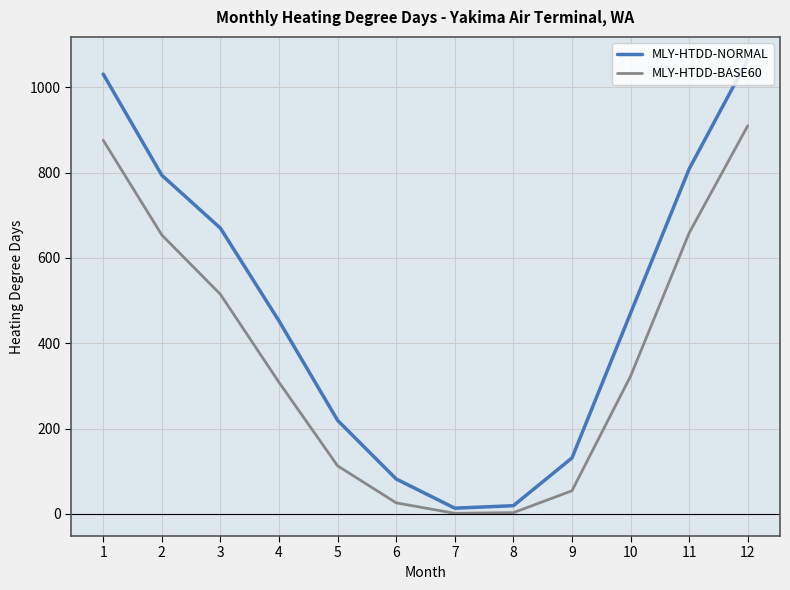

Between 5 and 10, which series saw the biggest shift?

MLY-HTDD-NORMAL